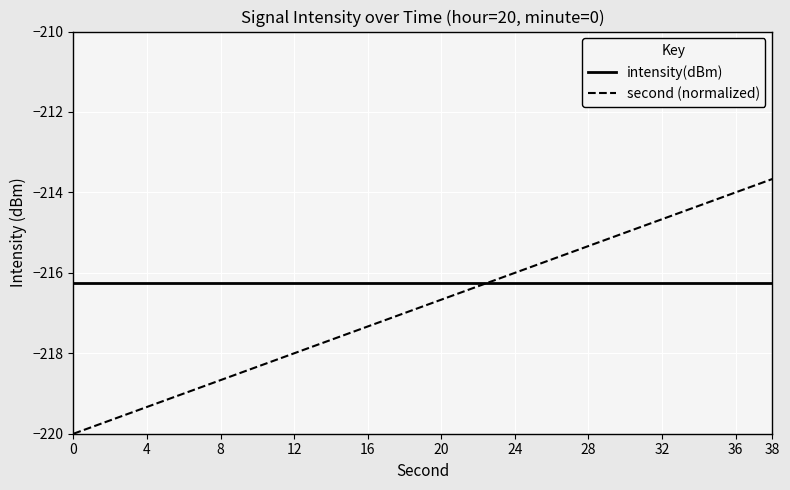

What is the lowest value of the second (normalized) series?

-220.0